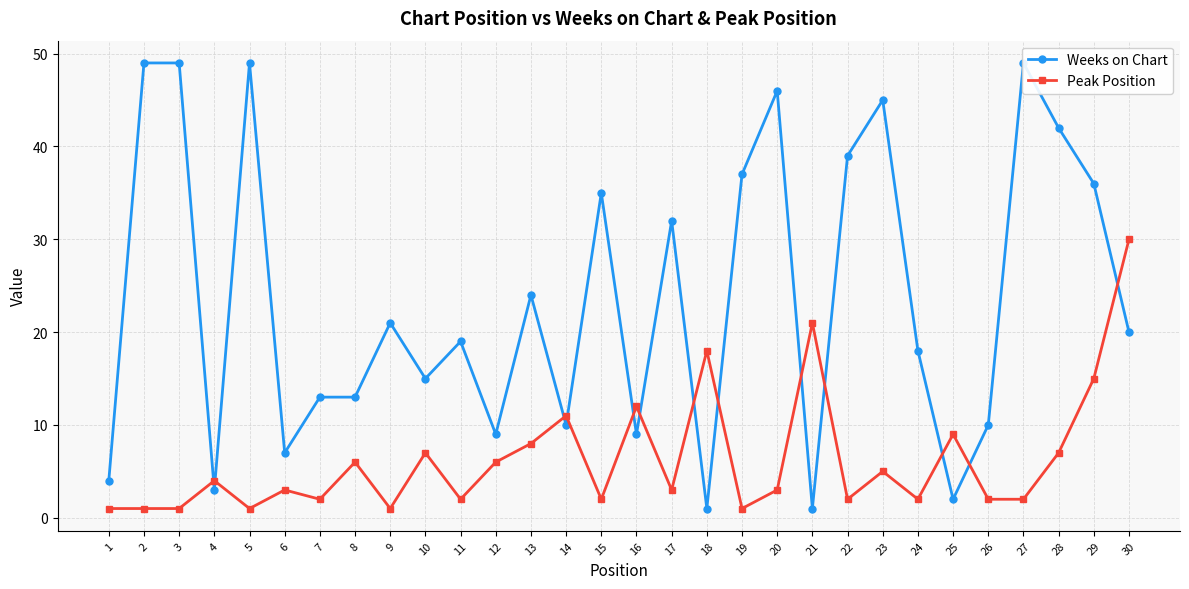

Which label corresponds to the largest value in the chart?

2